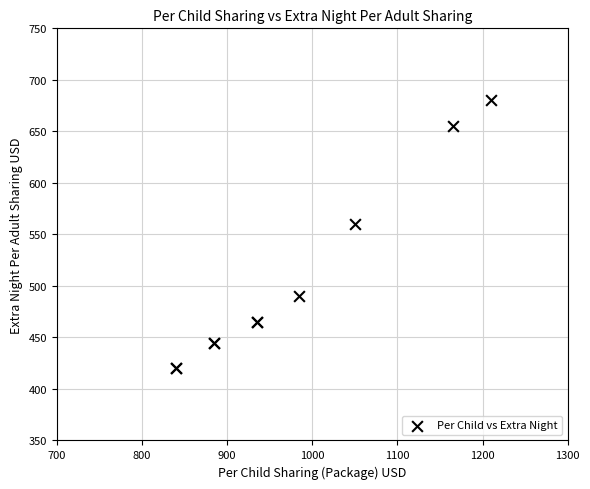

What Y value in the scatter plot is closest to 550?

560